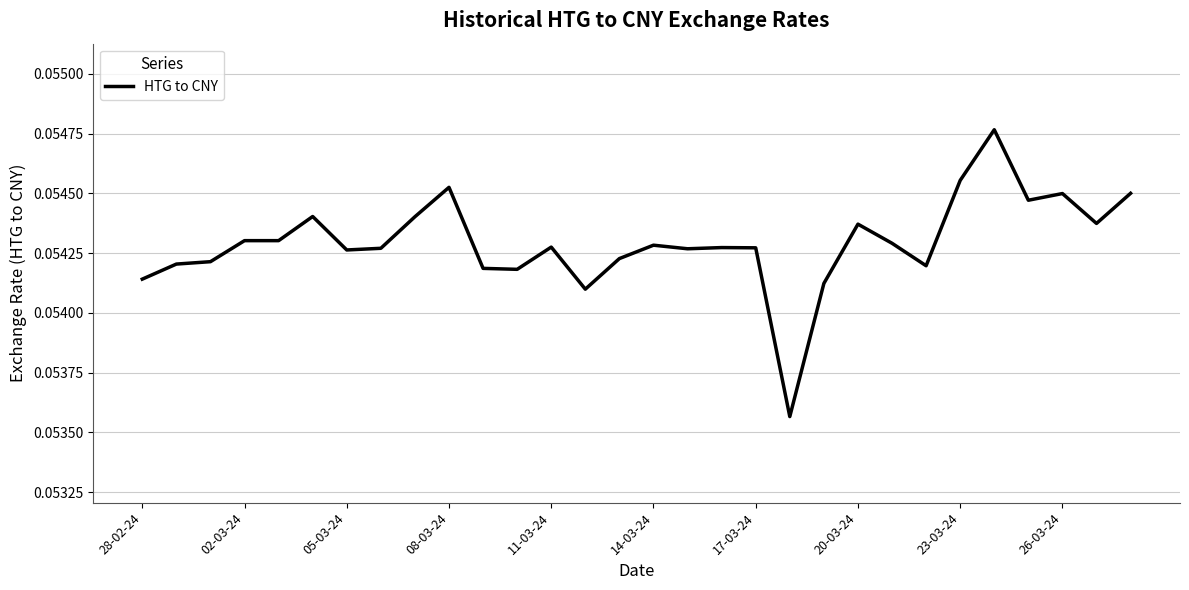

Where is the data nearest to the value 0?

19